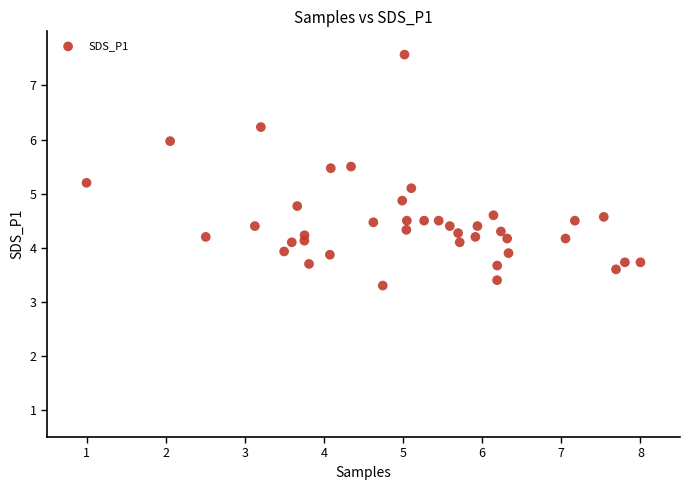

What is the range of X values (max minus min)?

7.0